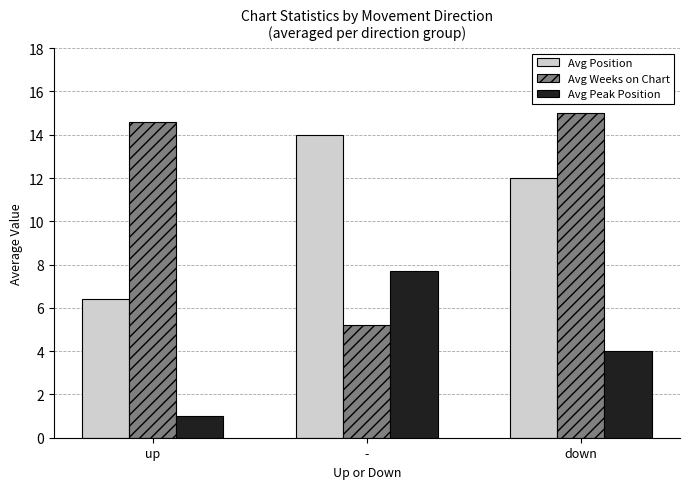

How many data points in Avg Weeks on Chart are less than 14?

1